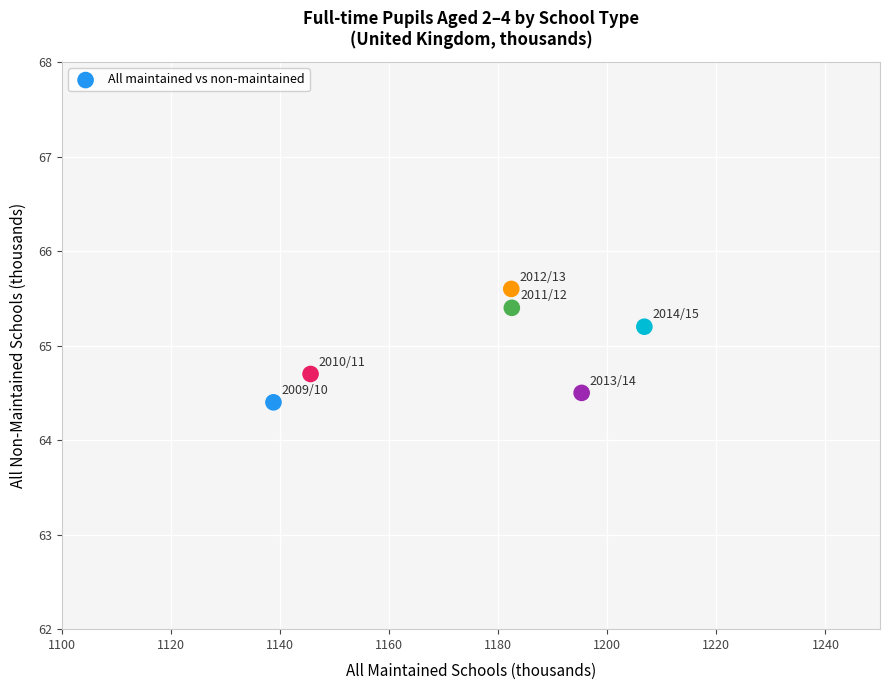

What is the average X value?

1175.2